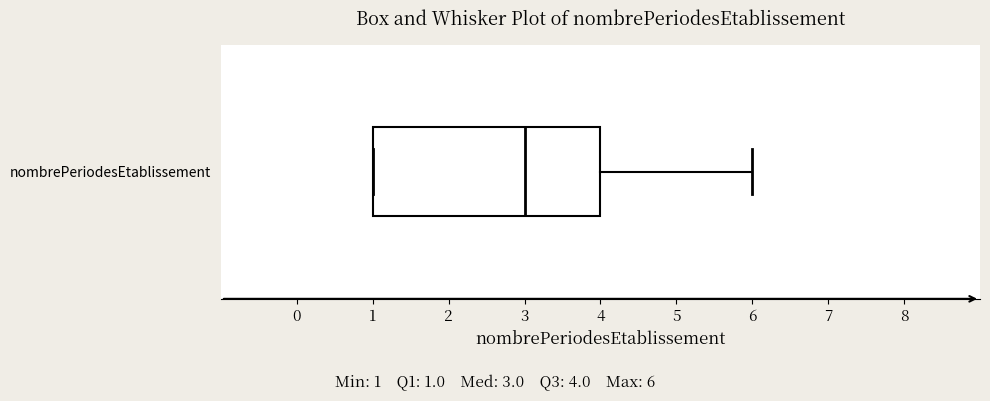

Where is the left edge of the box for nombrePeriodesEtablissement on the x-axis? The values are not printed on the chart, so give them approximately, as read against the axis.

1